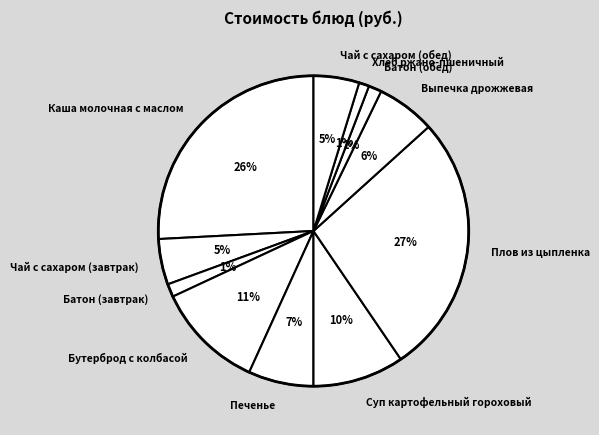

To the nearest percent, what is the combined percentage of Хлеб ржано-пшеничный and Чай с сахаром (завтрак)?

6%